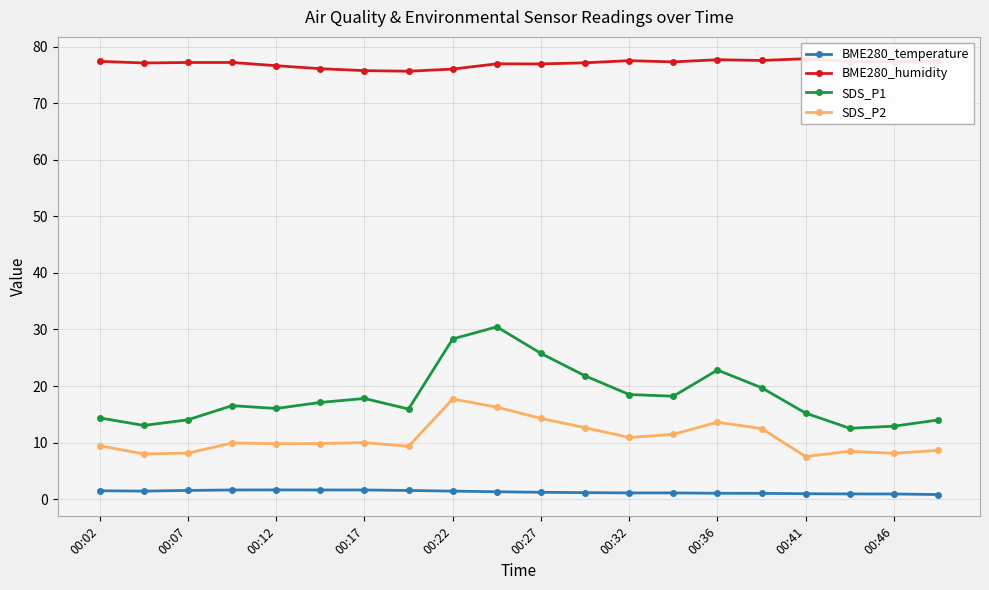

Is the value of SDS_P2 at 00:07 greater than the value of BME280_temperature at 00:02?

Yes